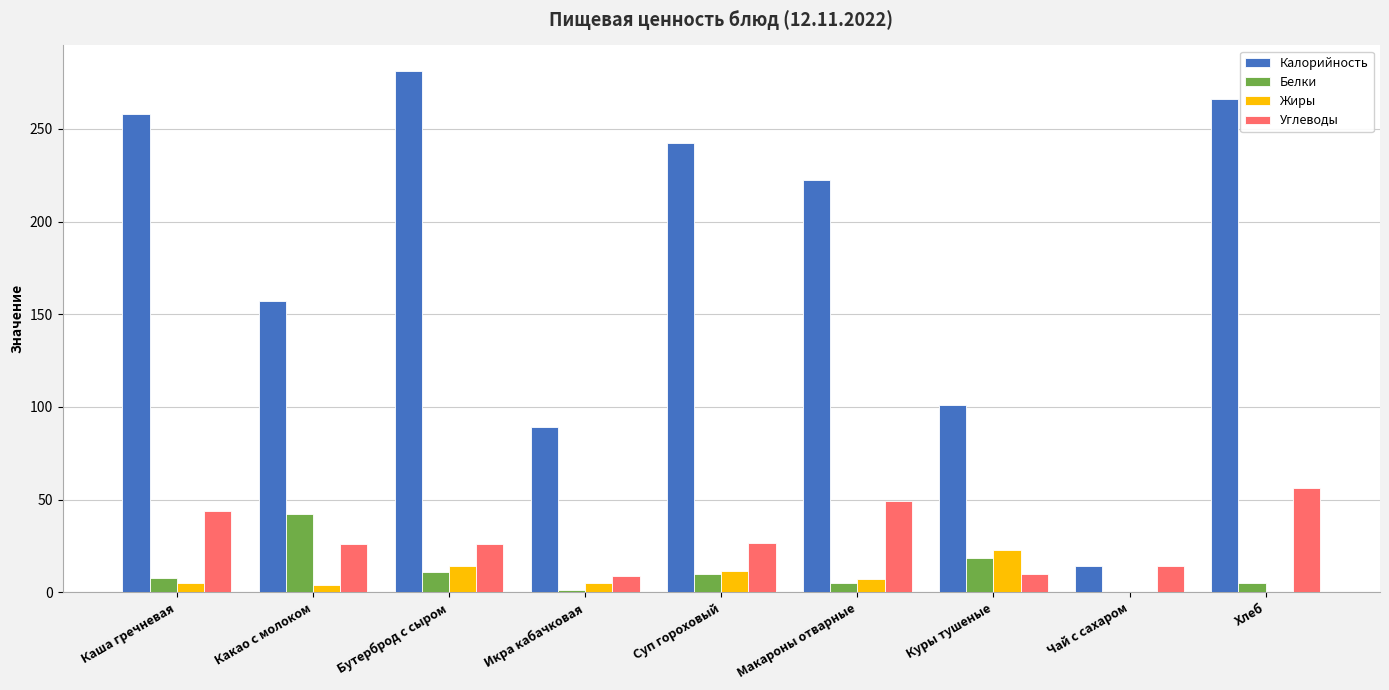

What is the greatest value displayed?

281.0